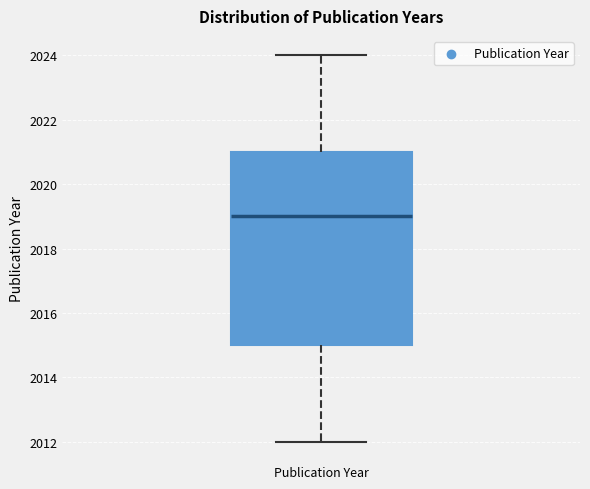

Where is the lower edge of the box for Publication Year on the y-axis? The values are not printed on the chart, so give them approximately, as read against the axis.

2015